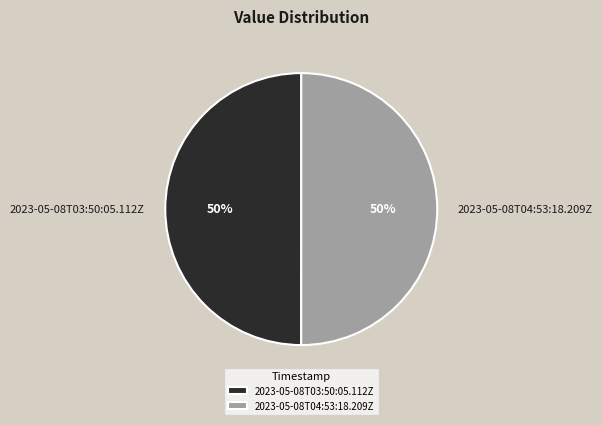

To the nearest percent, what is the combined percentage of 2023-05-08T03:50:05.112Z and 2023-05-08T04:53:18.209Z?

100%